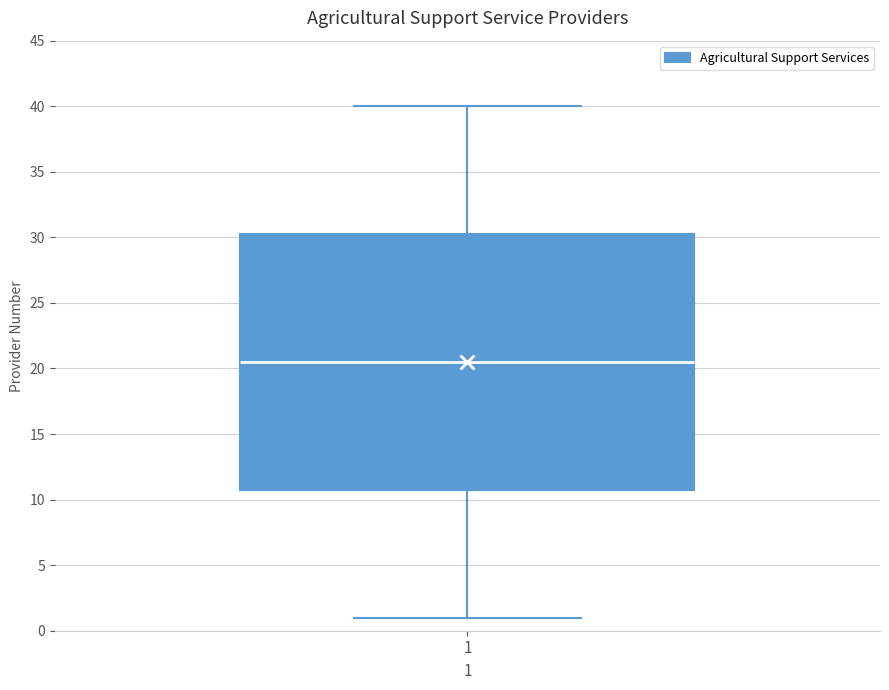

Where does the median line of the box at x = 1 sit on the y-axis? The values are not printed on the chart, so give them approximately, as read against the axis.

20.5